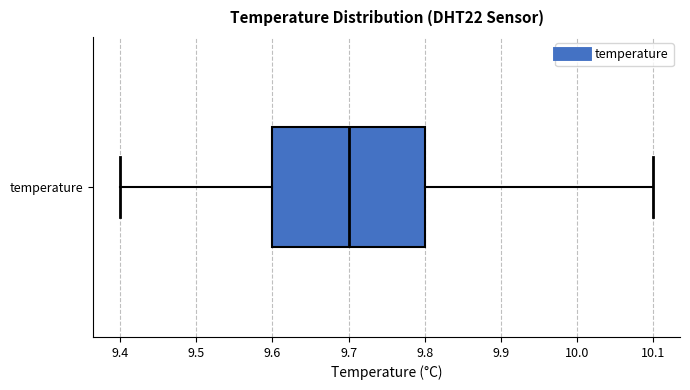

Transcribe this box plot: give where the median line is, the range the box spans, and where the two whiskers end, as read against the x-axis. The values are not printed on the chart, so give them approximately, as read against the axis.

median 9.7, box 9.6 to 9.8, whiskers 9.4 to 10.1